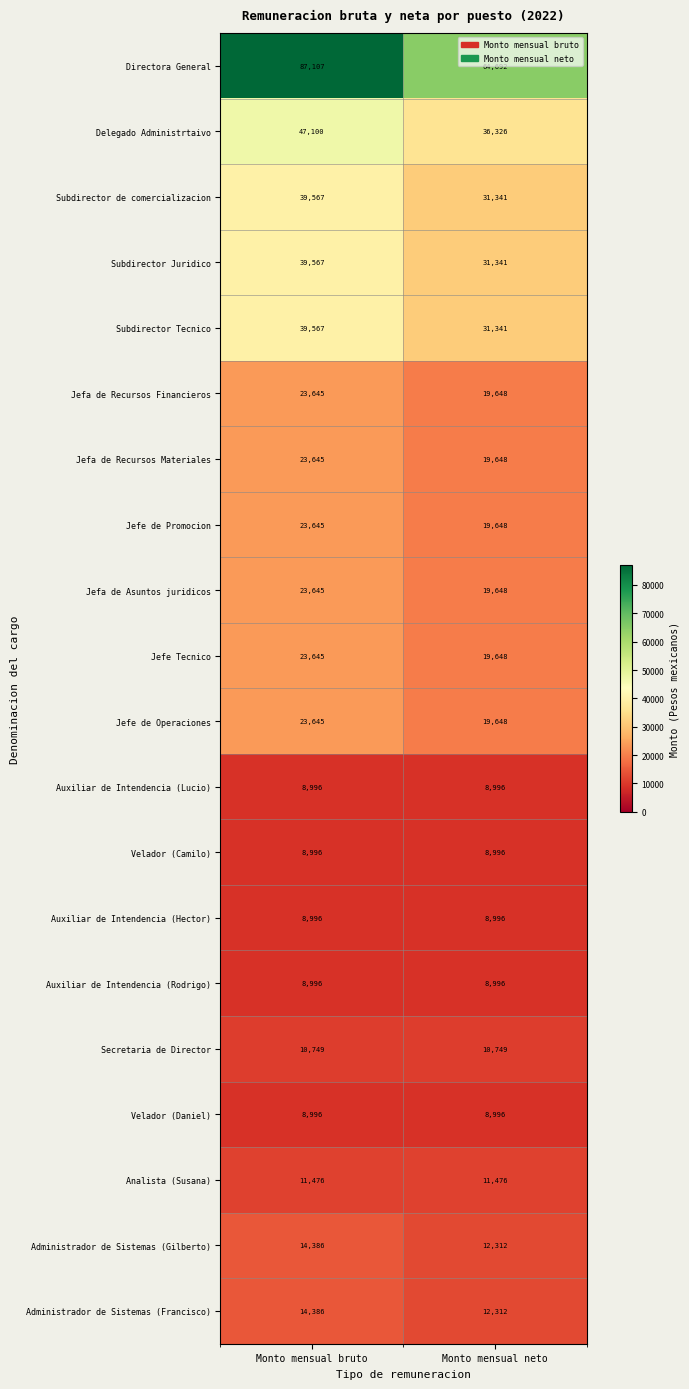

Between Monto mensual bruto and Monto mensual neto, which series saw the biggest shift?

Directora General